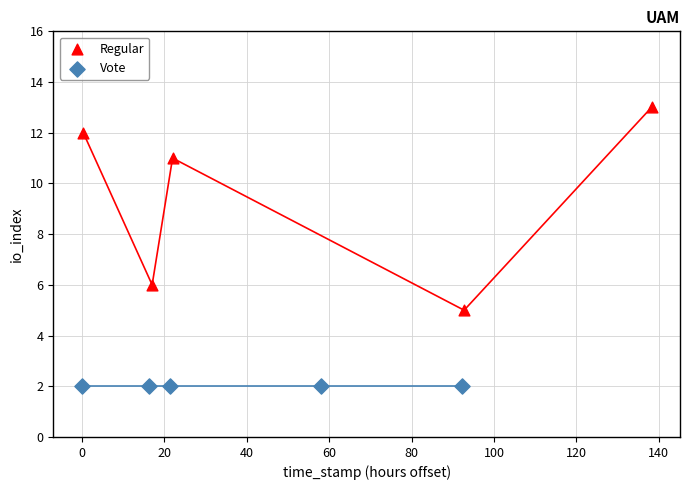

Which series contains the lowest Y value?

Vote